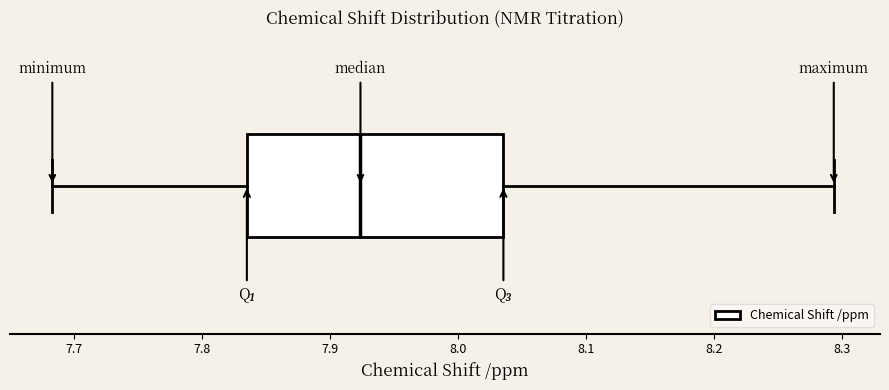

Read this box plot against the x-axis: the position of the median line, the range covered by the box, and the ends of both whiskers. The values are not printed on the chart, so give them approximately, as read against the axis.

median 7.92, box 7.84 to 8.04, whiskers 7.68 to 8.29